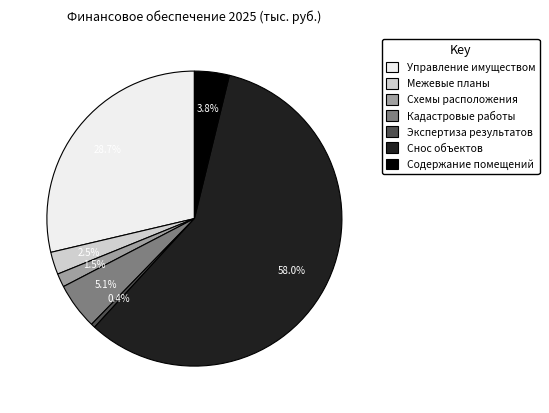

Is there any slice that represents more than half of the pie?

Yes